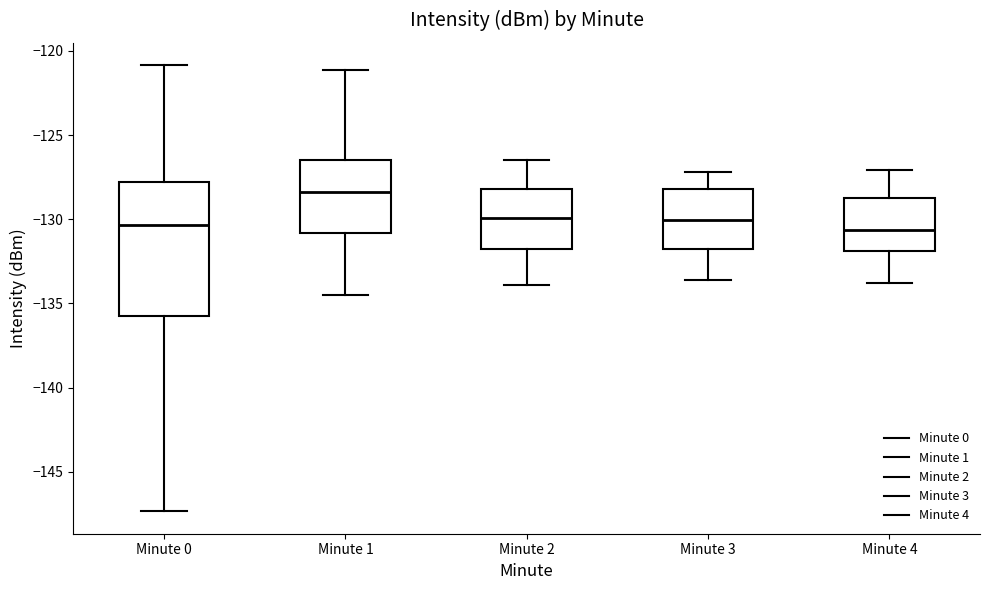

Comparing the boxes themselves (not the whiskers), which one is the tallest?

Minute 0